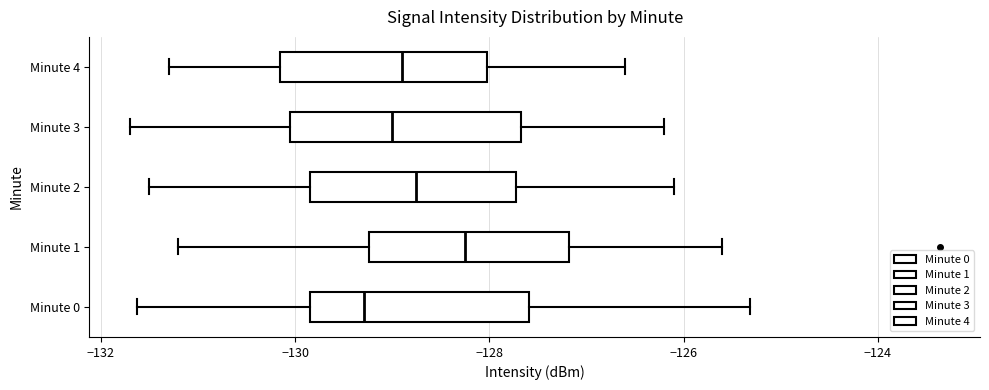

Reading bottom to top, transcribe this box plot: for each box, give where its median line is, the range the box spans, and where its two whiskers end, as read against the x-axis. The values are not printed on the chart, so give them approximately, as read against the axis.

Minute 0: median -129.2, box -129.8 to -127.6, whiskers -131.6 to -125.4
Minute 1: median -128.2, box -129.2 to -127.2, whiskers -131.2 to -125.6
Minute 2: median -128.8, box -129.8 to -127.8, whiskers -131.4 to -126.0
Minute 3: median -129.0, box -130.0 to -127.6, whiskers -131.6 to -126.2
Minute 4: median -128.8, box -130.2 to -128.0, whiskers -131.2 to -126.6